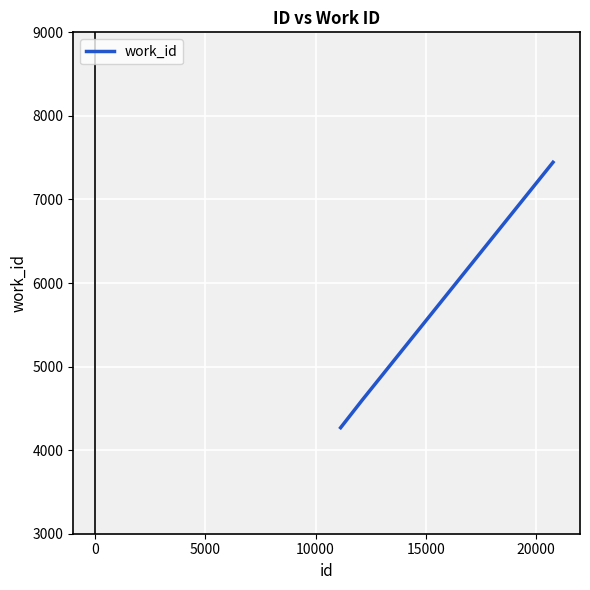

Reading left to right, transcribe all the data shown in this chart.

4269	4600	7445